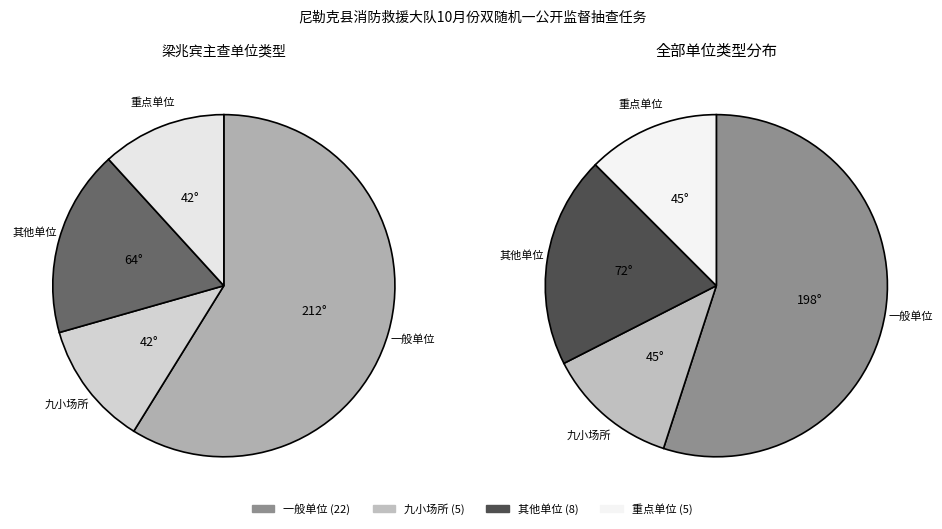

To the nearest percent, what is the combined percentage of 九小场所 and 其他单位?

32%